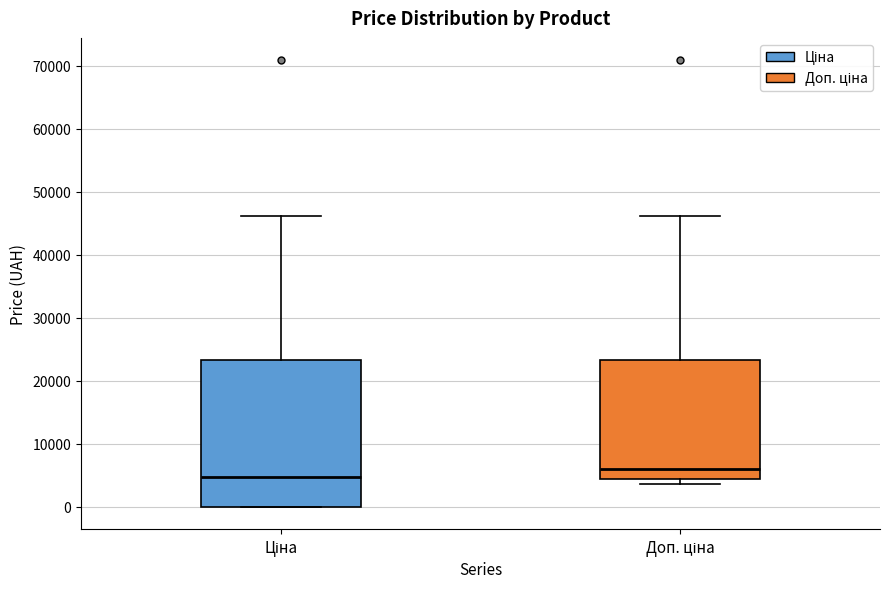

Where is the upper edge of the box for Ціна on the y-axis? The values are not printed on the chart, so give them approximately, as read against the axis.

23000